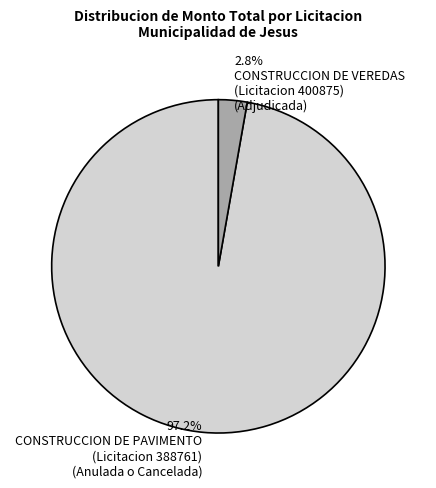

How many slices are in this pie chart?

2